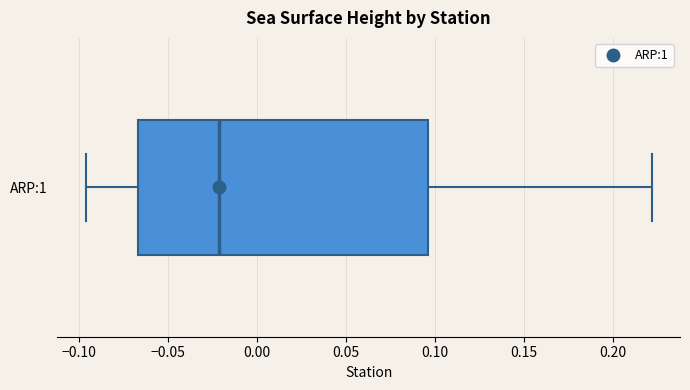

Where does the right whisker of the box for ARP:1 end on the x-axis? The values are not printed on the chart, so give them approximately, as read against the axis.

0.220